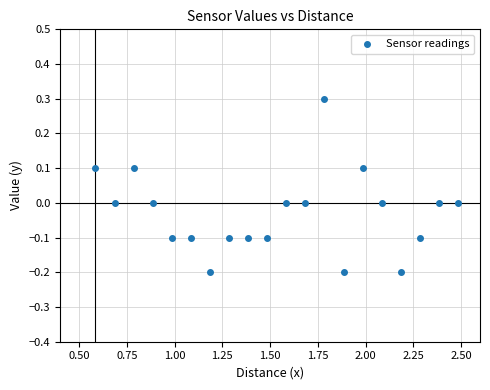

What is the range of X values (max minus min)?

1.9